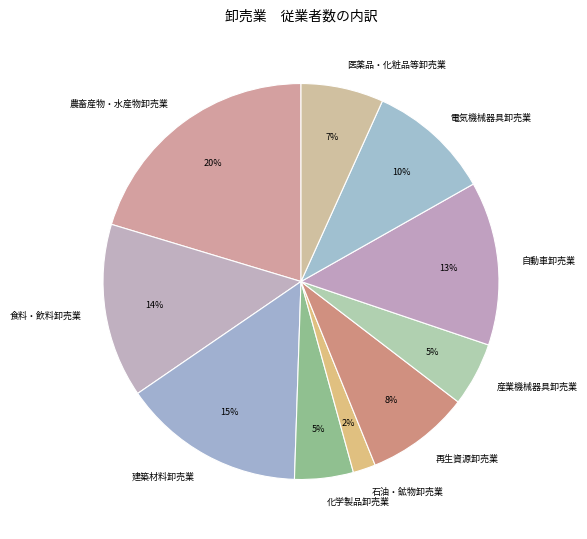

To the nearest percent, what portion does 石油・鉱物卸売業 represent?

2%